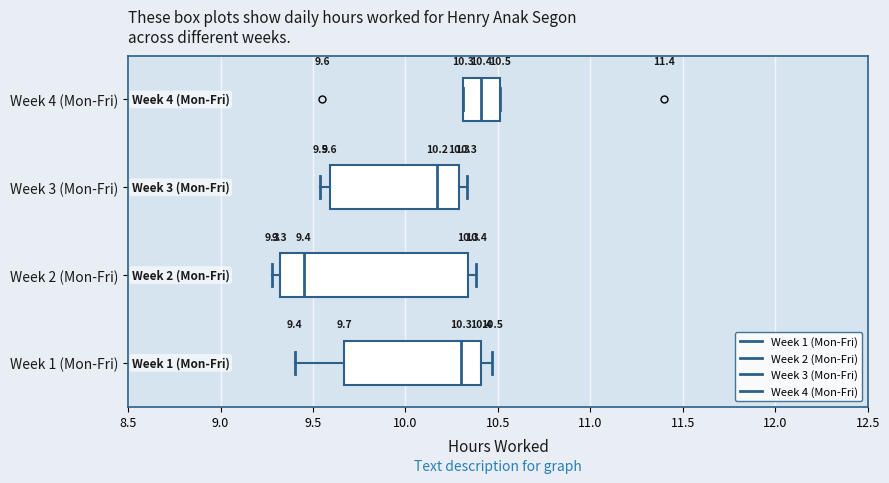

Which box has the furthest to the right median line?

Week 4 (Mon-Fri)